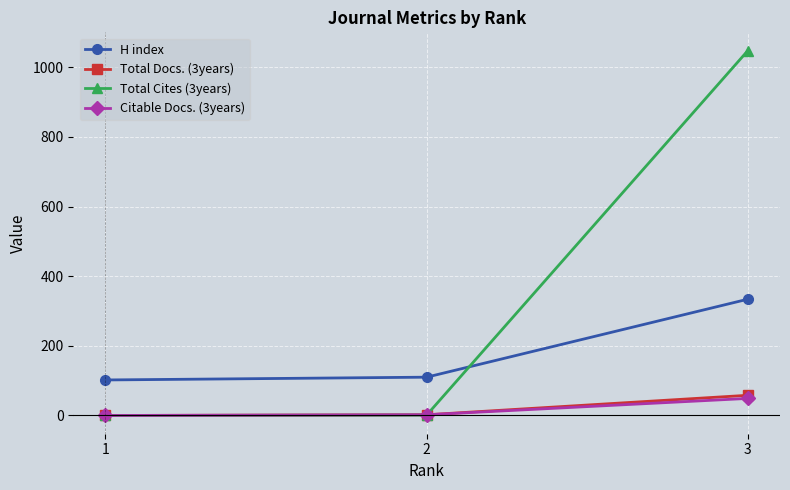

The value of H index at 1 is 27. True or false?

False